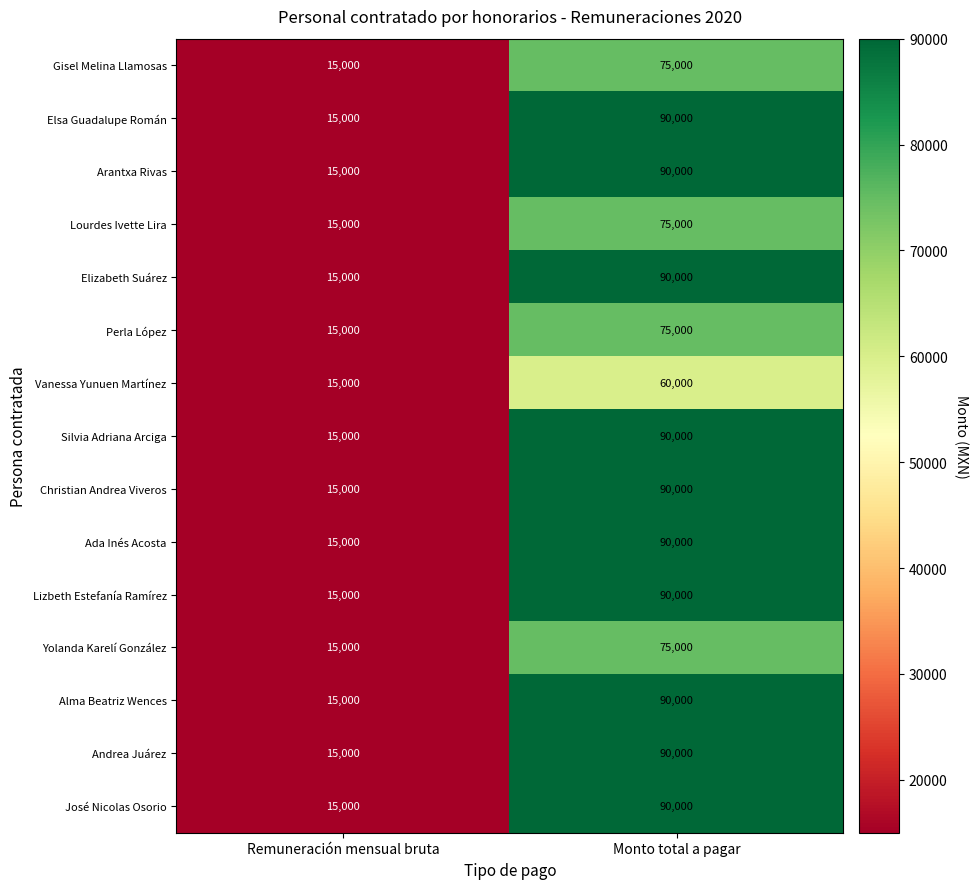

What is the difference between the maximum and minimum values in the Perla López series?

60000